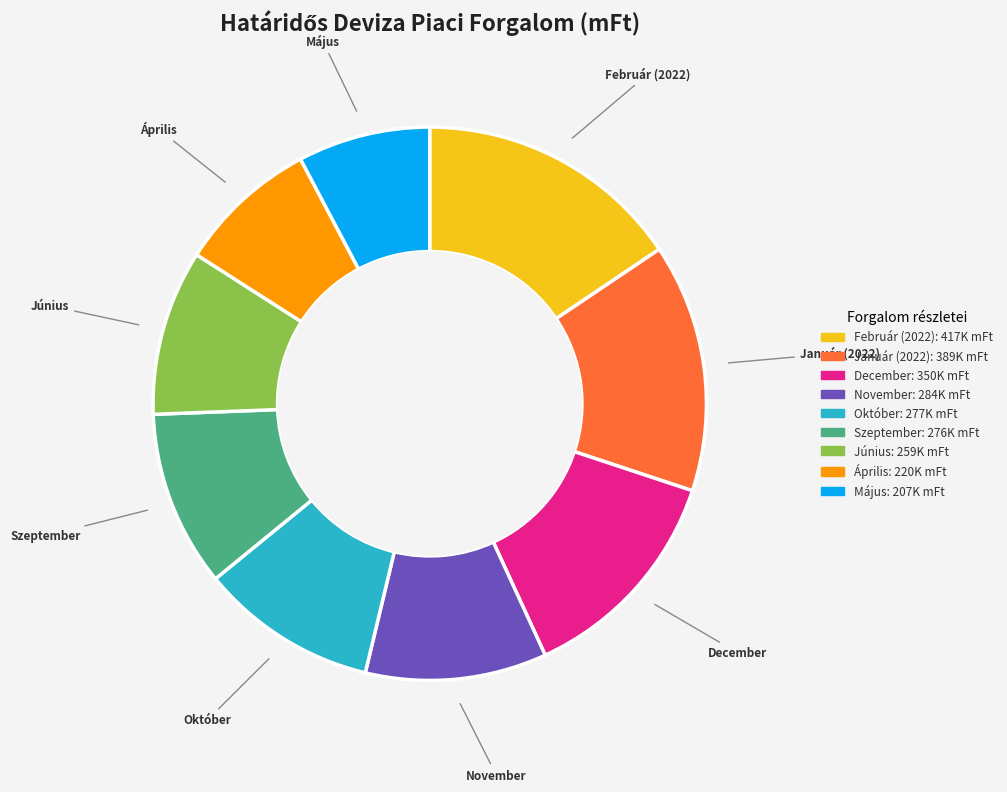

How many segments does this pie chart have?

9